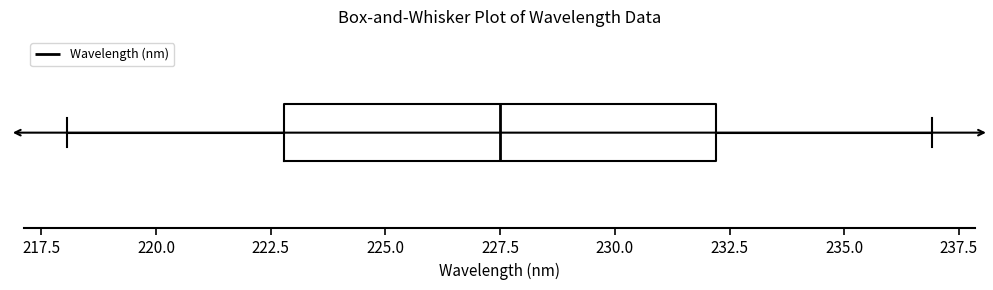

Where does the median line of the box sit on the x-axis? The values are not printed on the chart, so give them approximately, as read against the axis.

227.5